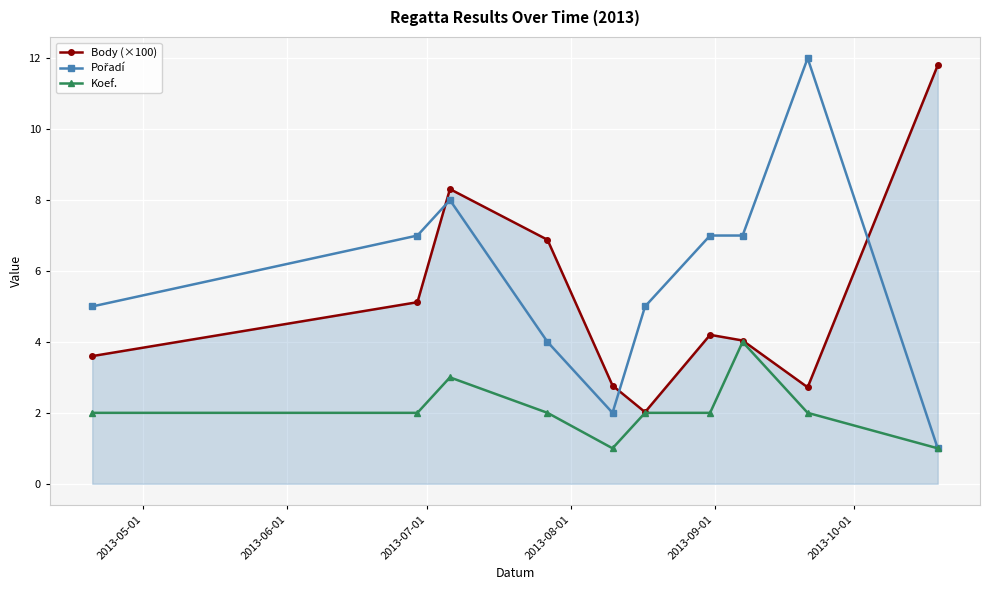

What is the smallest value displayed?

1.0